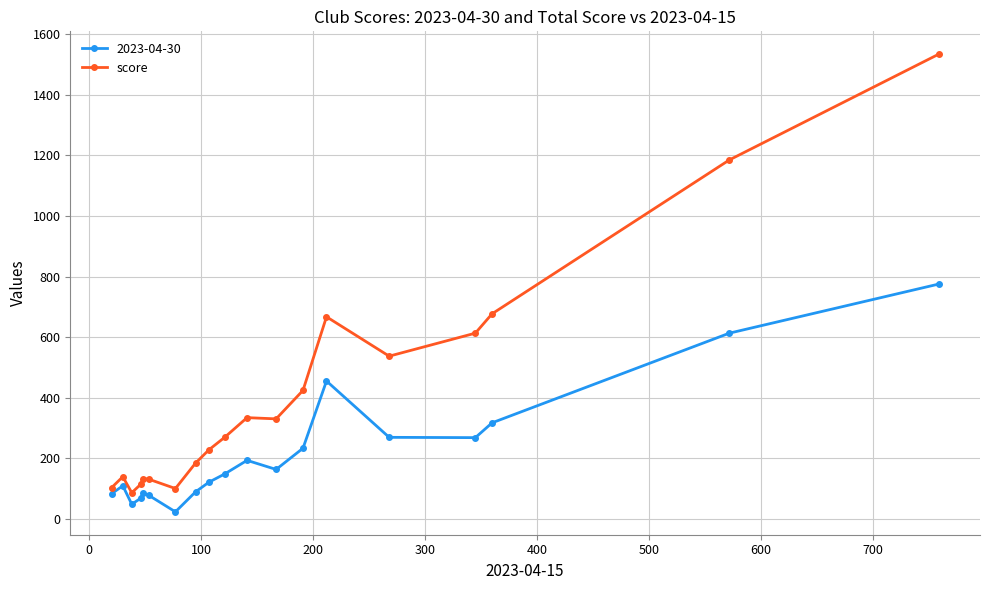

Rank the series by their maximum value, from highest to lowest.

score, 2023-04-30